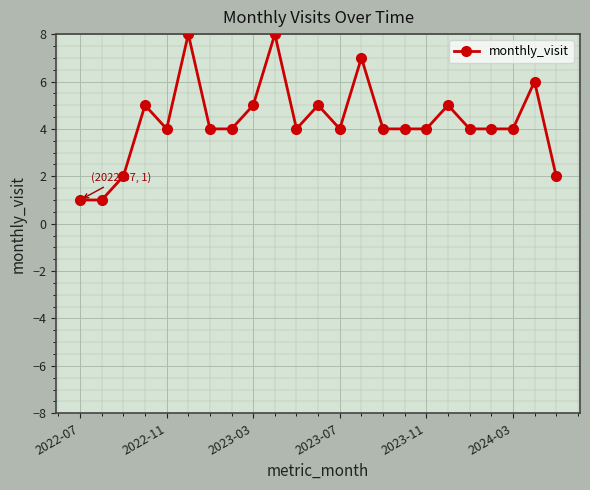

What is the value of the 15th point from the left?

4